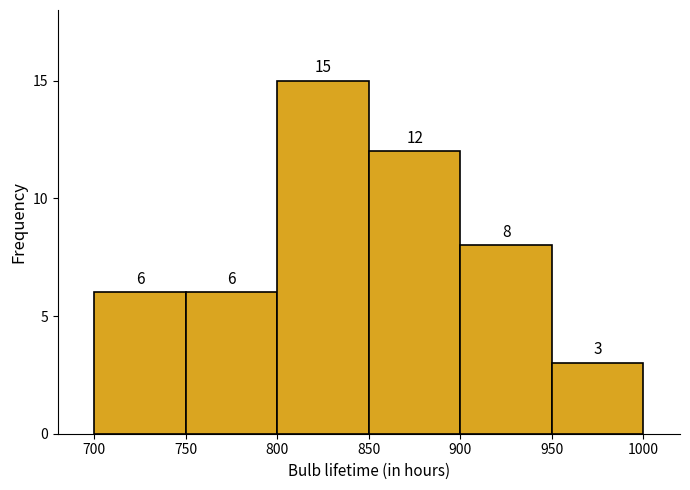

Reading left to right, list every bar in this chart as the range it spans on the x-axis followed by its height.

700 to 750: 6
750 to 800: 6
800 to 850: 15
850 to 900: 12
900 to 950: 8
950 to 1000: 3